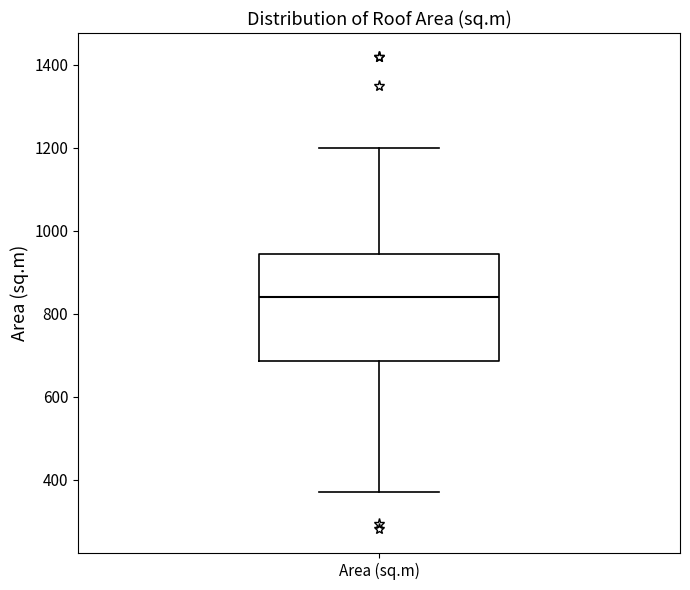

Transcribe this box plot: give where the median line is, the range the box spans, and where the two whiskers end, as read against the y-axis. The values are not printed on the chart, so give them approximately, as read against the axis.

median 840, box 680 to 940, whiskers 380 to 1200